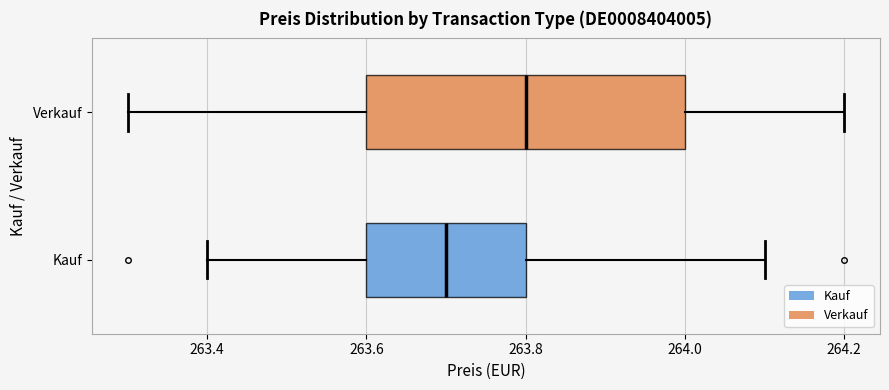

Which box is the widest, from its left edge to its right edge?

Verkauf